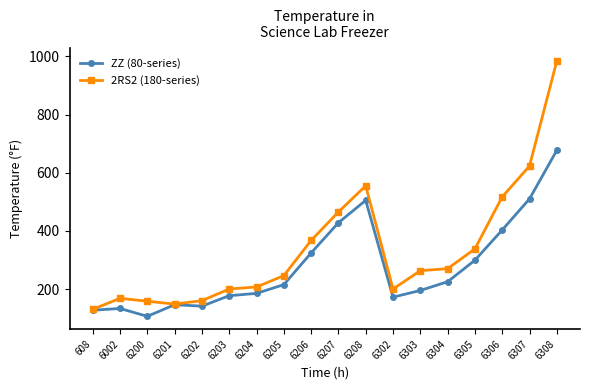

True or false: 2RS2 (180-series) has more than 0 interior local peaks.

True